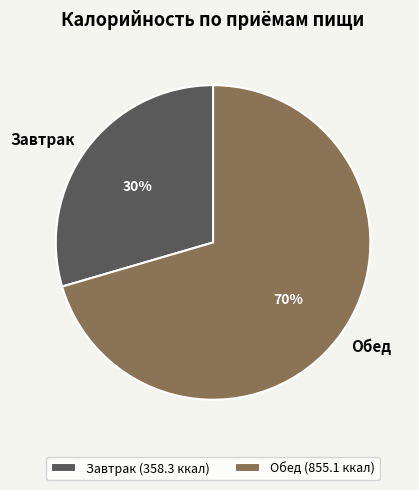

What is the smallest slice in the pie chart?

Завтрак